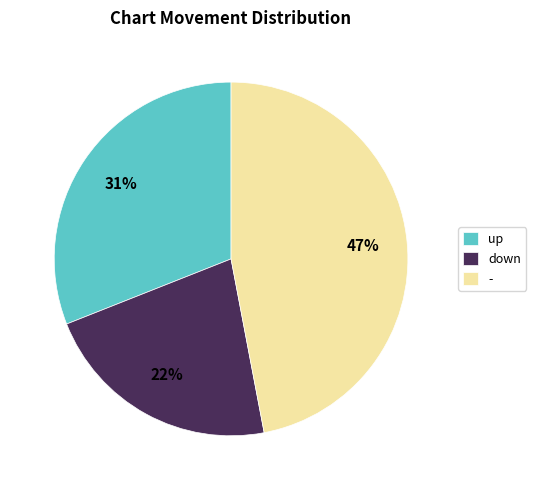

Is there a majority slice in this chart?

No